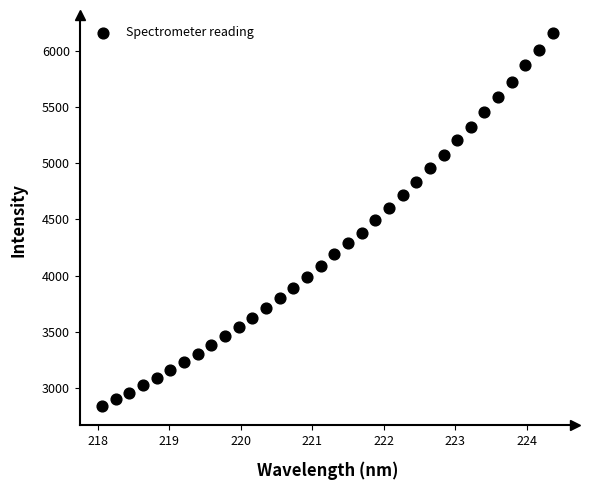

What is the range of X values (max minus min)?

6.3